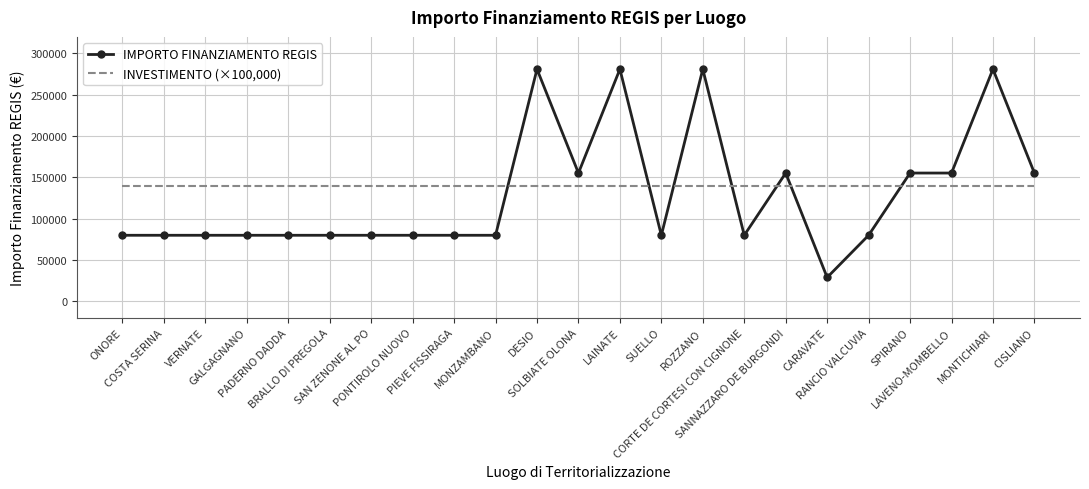

After their last crossing, which series has the higher values: IMPORTO FINANZIAMENTO REGIS or INVESTIMENTO (×100,000)?

IMPORTO FINANZIAMENTO REGIS